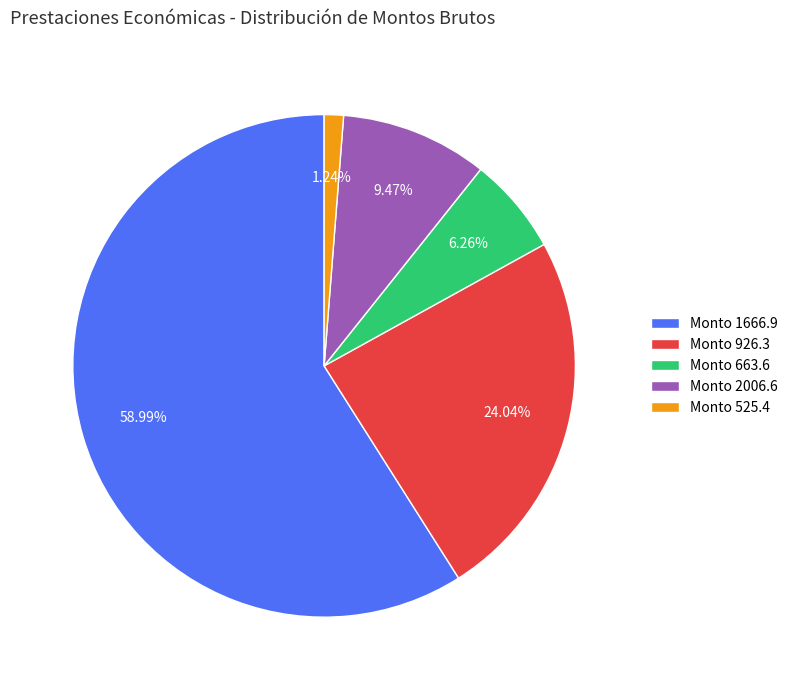

Approximately how many times larger is the value at Monto 926.3 compared to Monto 525.4?

19.4